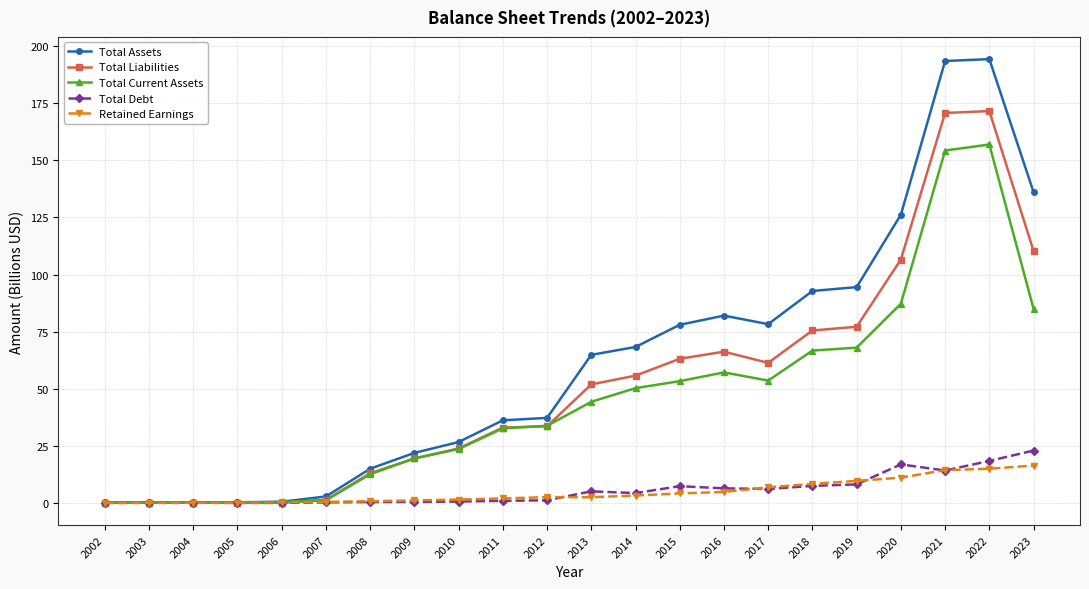

The Total Assets series shows 346.0 at 2022. True or false?

False